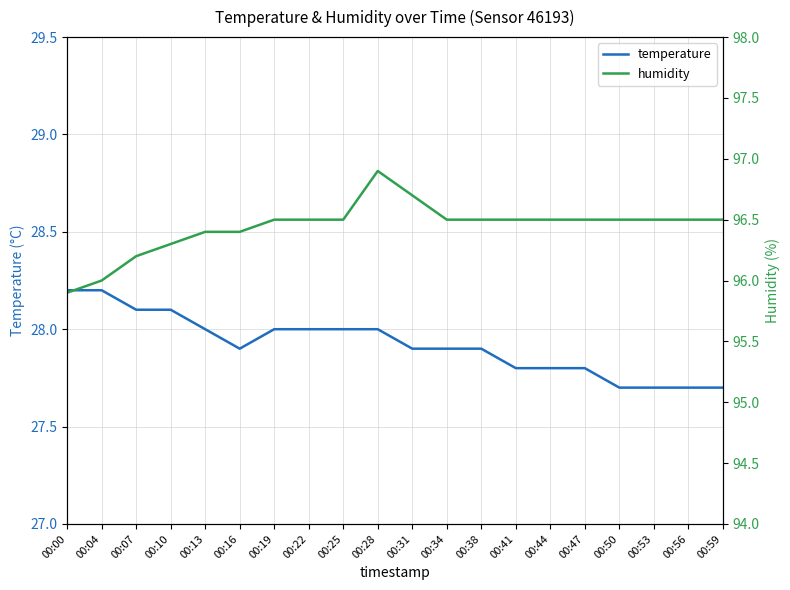

Reading left to right, what are all the values shown in this chart?

temperature: 00:00=28.2	00:04=28.2	00:07=28.1	00:10=28.1	00:13=28.0	00:16=27.9	00:19=28.0	00:22=28.0	00:25=28.0	00:28=28.0	00:31=27.9	00:34=27.9	00:38=27.9	00:41=27.8	00:44=27.8	00:47=27.8	00:50=27.7	00:53=27.7	00:56=27.7	00:59=27.7
humidity: 00:00=95.9	00:04=96.0	00:07=96.2	00:10=96.3	00:13=96.4	00:16=96.4	00:19=96.5	00:22=96.5	00:25=96.5	00:28=96.9	00:31=96.7	00:34=96.5	00:38=96.5	00:41=96.5	00:44=96.5	00:47=96.5	00:50=96.5	00:53=96.5	00:56=96.5	00:59=96.5